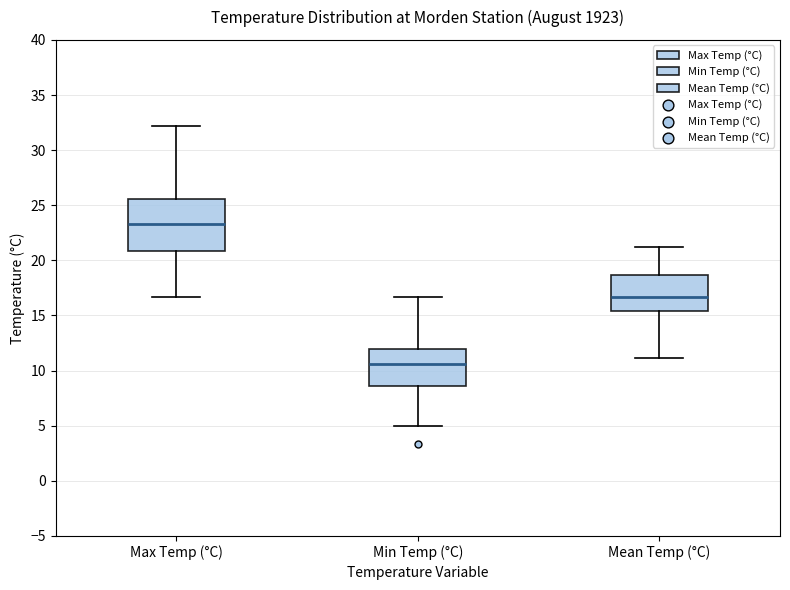

Reading left to right, transcribe this box plot: for each box, give where its median line is, the range the box spans, and where its two whiskers end, as read against the y-axis. The values are not printed on the chart, so give them approximately, as read against the axis.

Max Temp (°C): median 23.5, box 21.0 to 25.5, whiskers 16.5 to 32.0
Min Temp (°C): median 10.5, box 8.5 to 12.0, whiskers 5.0 to 16.5
Mean Temp (°C): median 16.5, box 15.5 to 18.5, whiskers 11.0 to 21.0